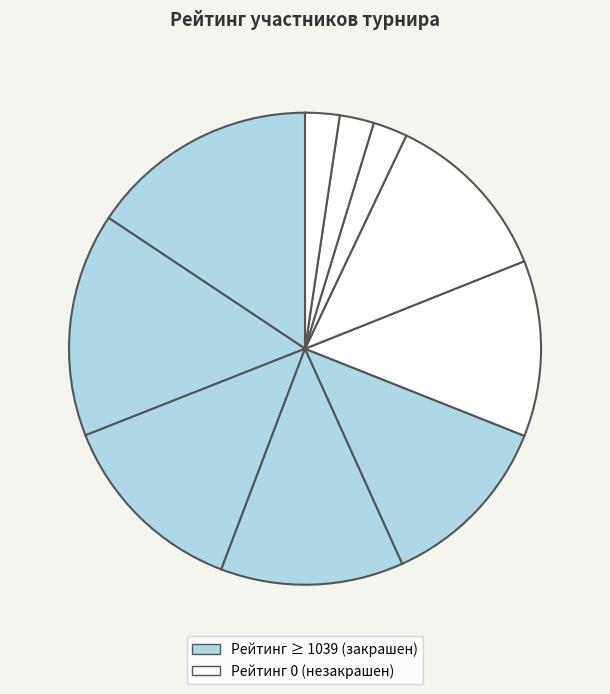

Rank the categories by value from highest to lowest.

Вишталь Ольга, Вавренчук Анна, Мерджанова Элина, Неволина Мария, Маракаева Алина, Гладкова Ольга, Мешкова Валерия, Беляева Арина, Куницына Алина, Шевчик Маргарита